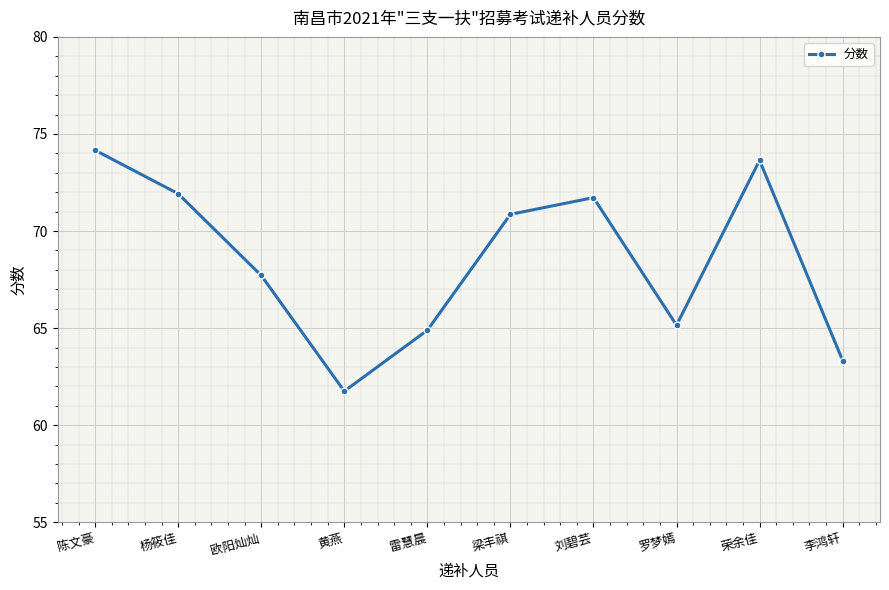

Reading left to right, transcribe all the data shown in this chart.

74.2	71.9	67.7	61.8	64.9	70.9	71.7	65.2	73.6	63.3